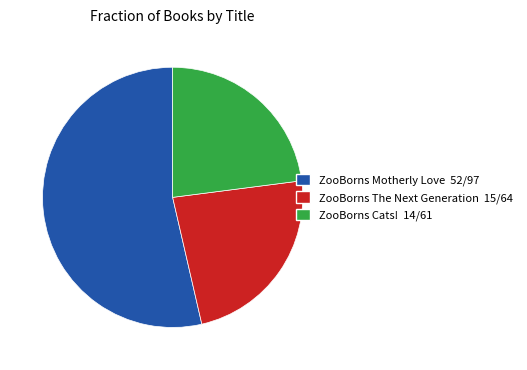

What is the largest slice in the pie chart?

ZooBorns Motherly Love